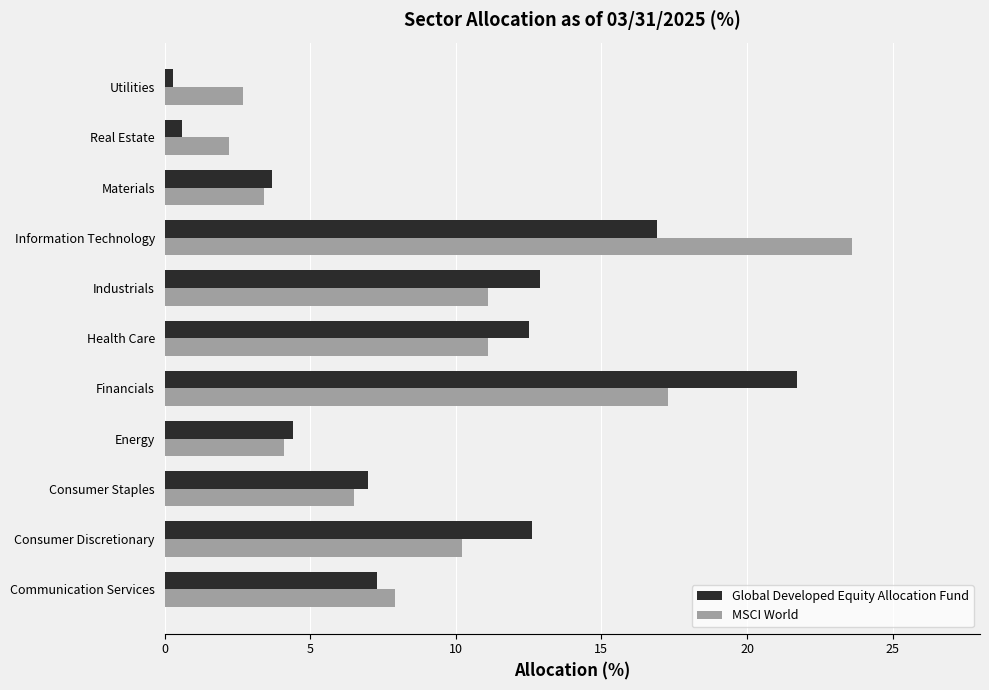

What is the sum of the Global Developed Equity Allocation Fund values at Energy and Materials?

8.1